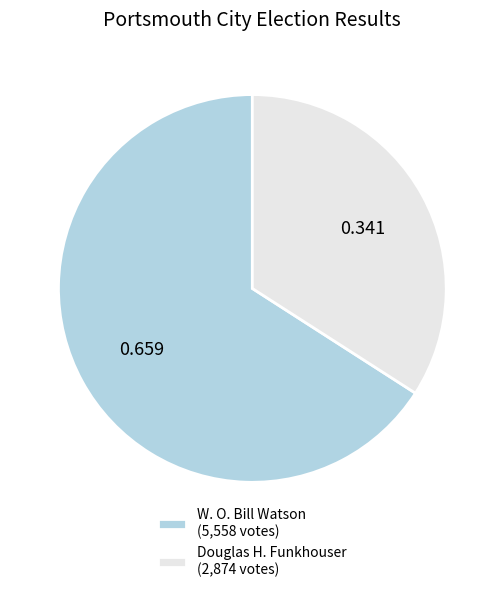

Count the number of slices in the pie.

2